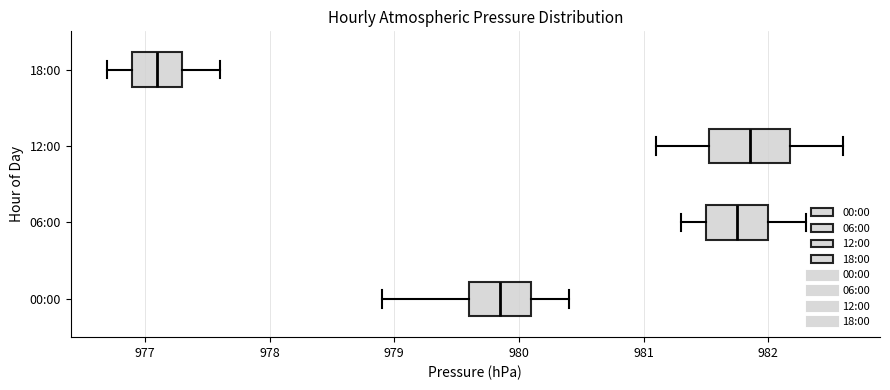

Reading bottom to top, read every box against the x-axis: the position of its median line, the range the box covers, and the ends of its whiskers. The values are not printed on the chart, so give them approximately, as read against the axis.

00:00: median 979.9, box 979.6 to 980.1, whiskers 978.9 to 980.4
06:00: median 981.8, box 981.5 to 982.0, whiskers 981.3 to 982.3
12:00: median 981.9, box 981.5 to 982.2, whiskers 981.1 to 982.6
18:00: median 977.1, box 976.9 to 977.3, whiskers 976.7 to 977.6